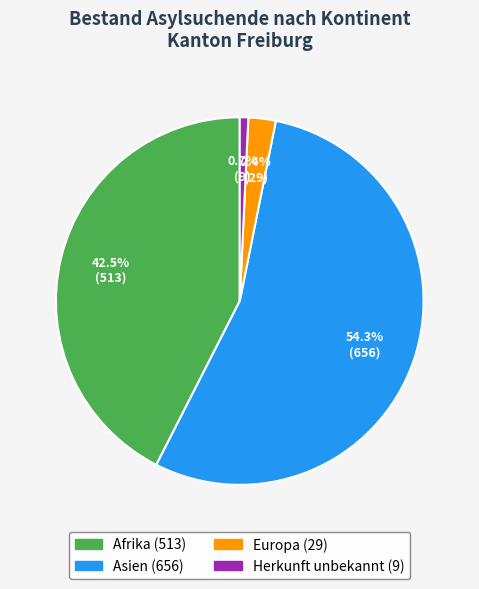

What percentage do Europa and Asien together represent?

56.8%